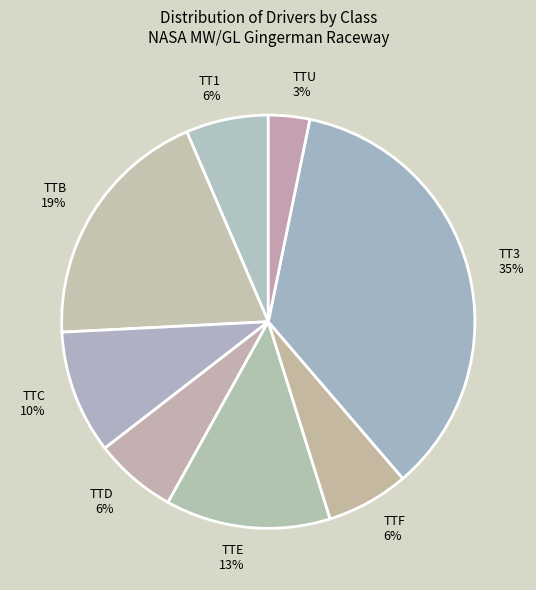

How many slices are in this pie chart?

8